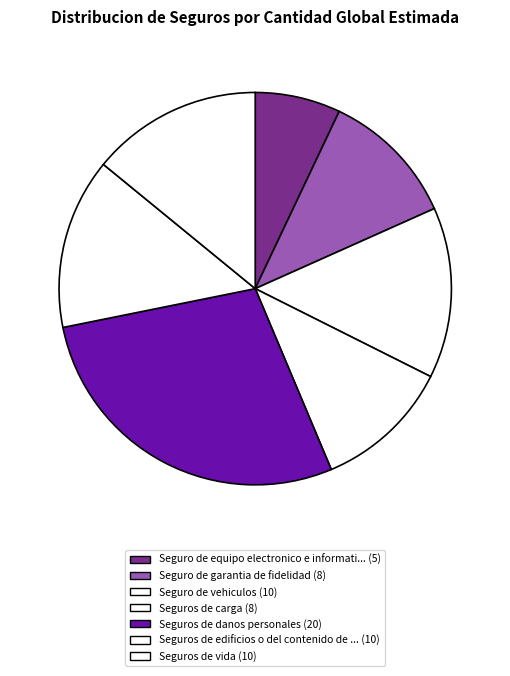

To the nearest percent, what is the difference between the largest and smallest slice percentages?

21%